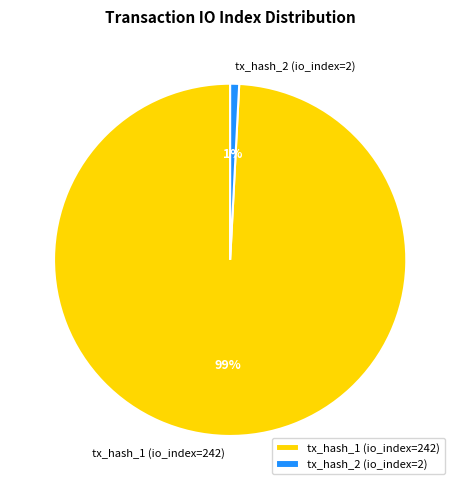

Between tx_hash_1 (io_index=242) and tx_hash_2 (io_index=2), which is larger?

tx_hash_1 (io_index=242)